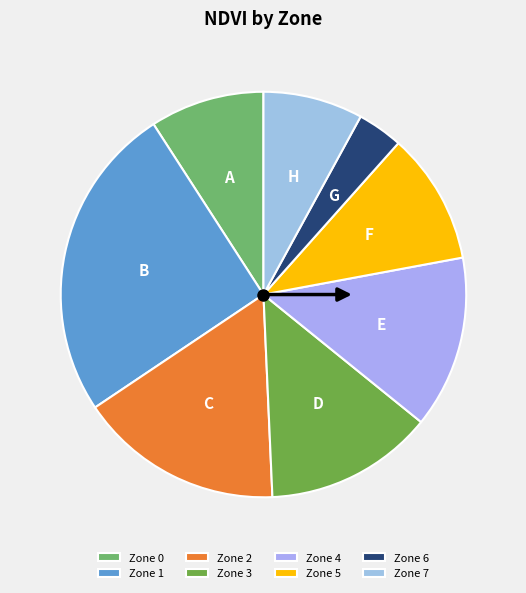

Count the number of slices in the pie.

8